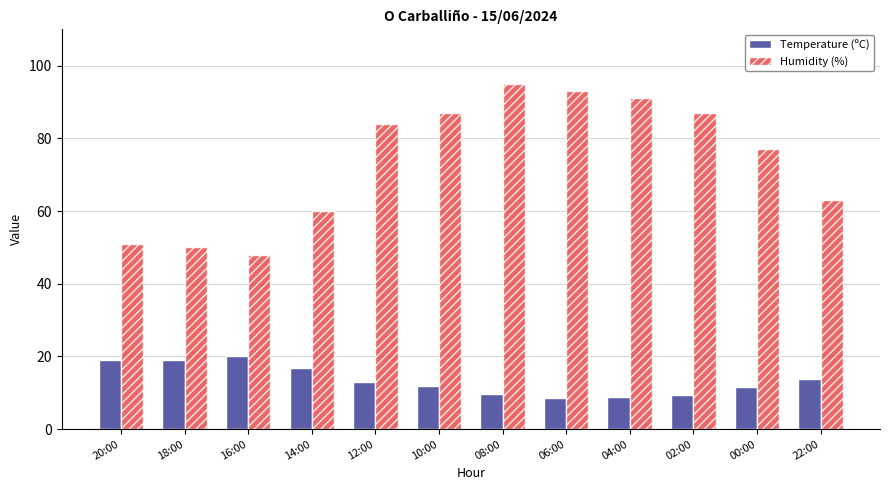

What is the spread (max minus min) of values at 14:00?

43.1